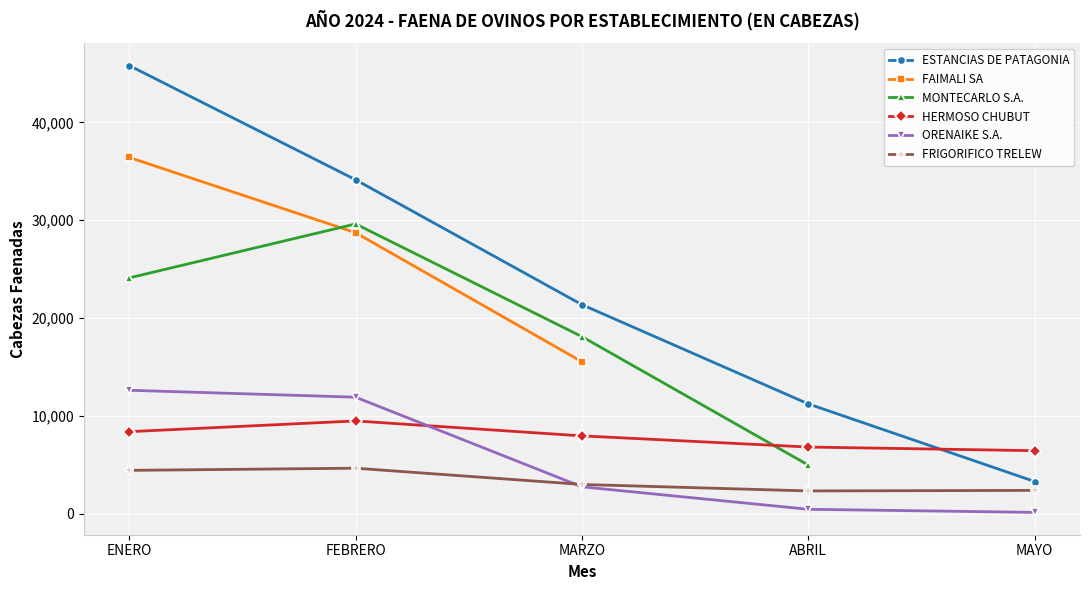

At which label does ORENAIKE S.A. first exceed 2746?

ENERO